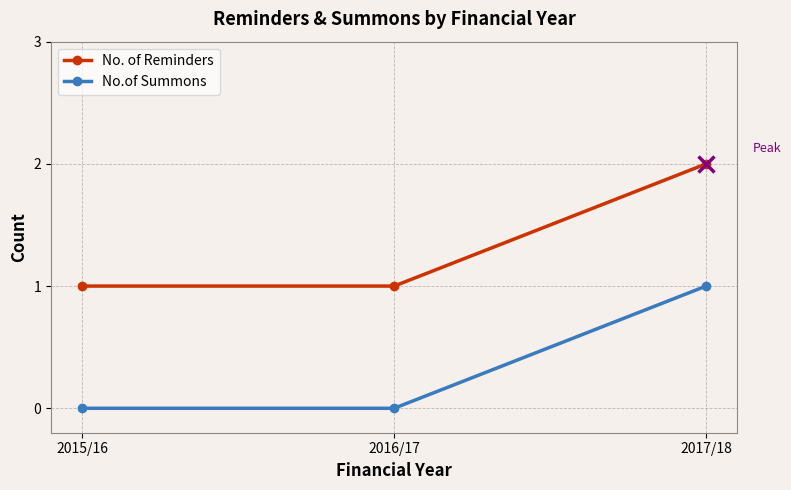

What is the difference between the maximum and minimum values in the No.of Summons series?

1